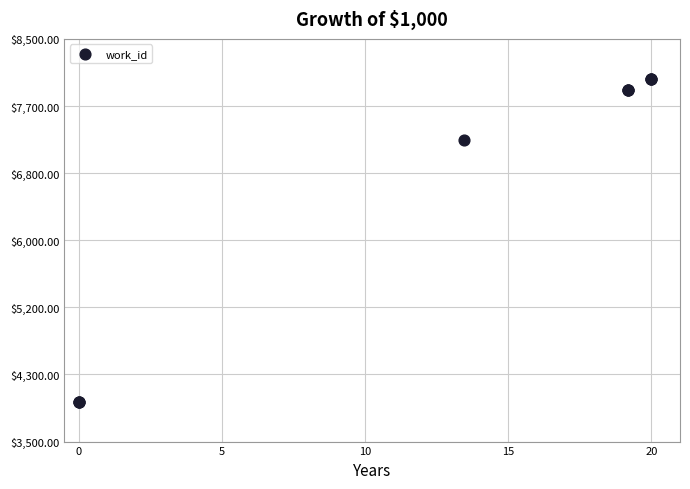

What Y value in the scatter plot is closest to 5996?

7256